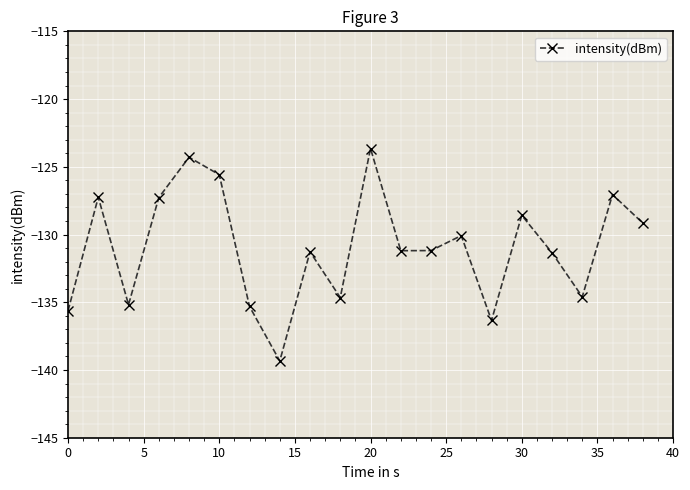

What is the maximum value shown in the chart?

-123.7